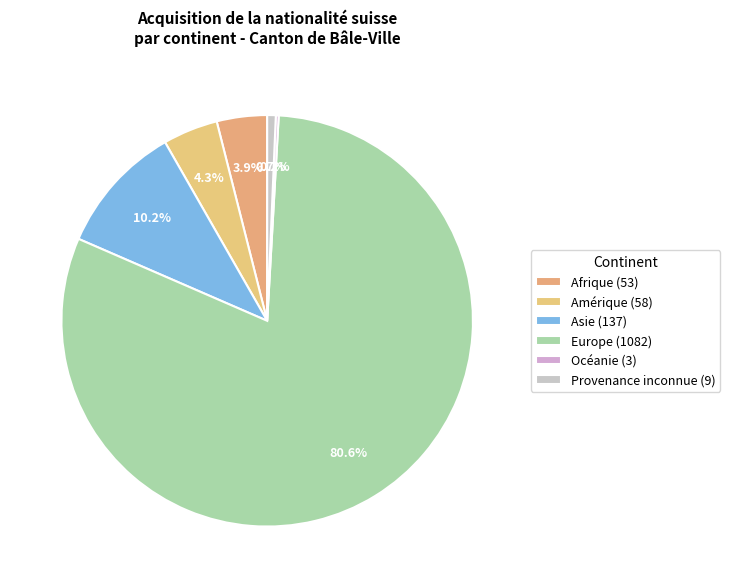

Does Océanie represent more than half of the total?

No